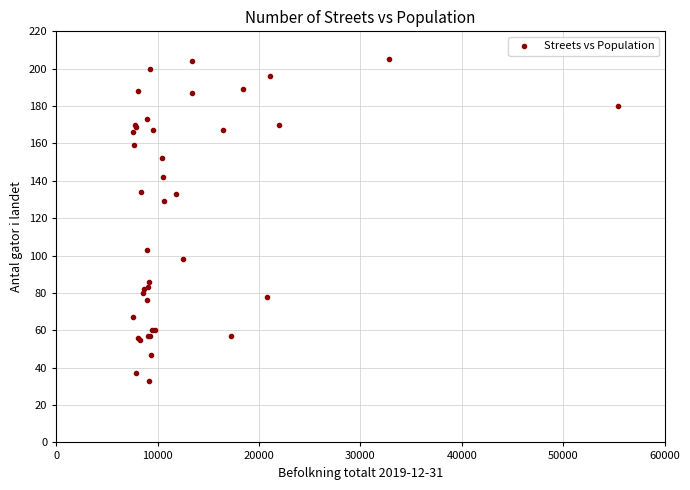

What Y value in the scatter plot is closest to 119?

129